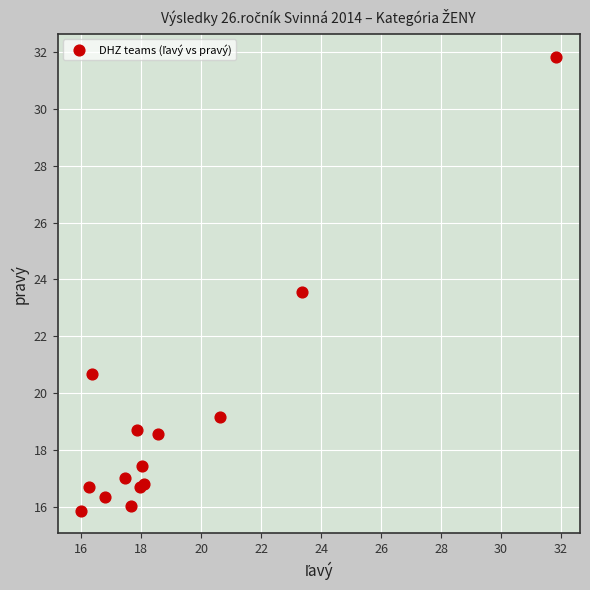

What Y value in the scatter plot is closest to 23?

23.6